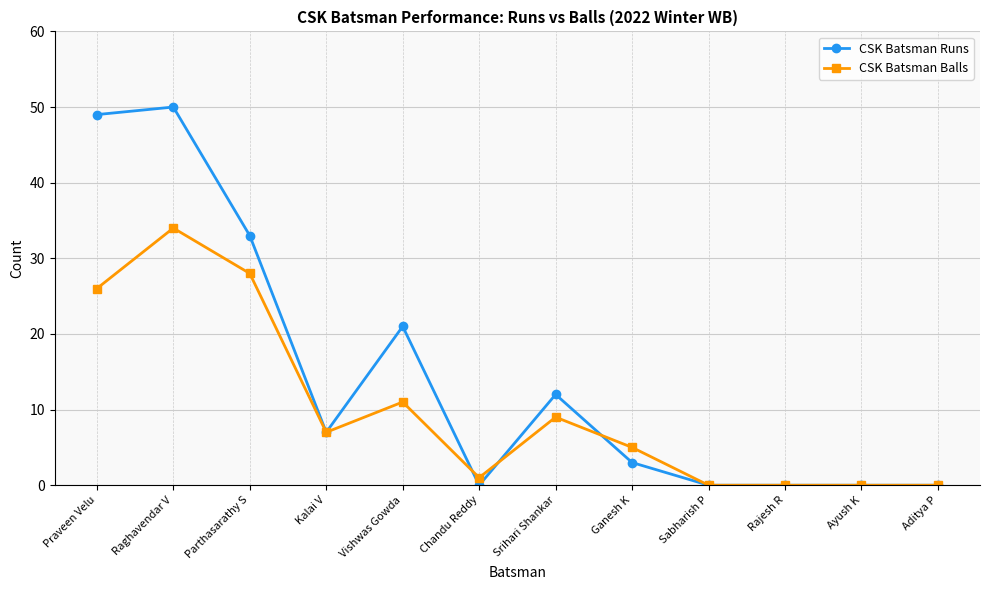

Between Parthasarathy S and Chandu Reddy, which series saw the biggest shift?

CSK Batsman Runs